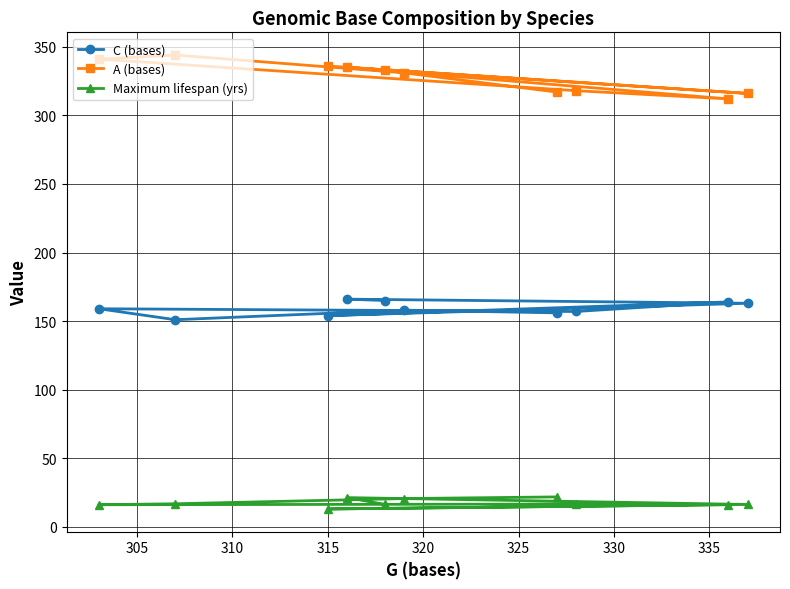

Rank the series by their maximum value, from highest to lowest.

A (bases), C (bases), Maximum lifespan (yrs)